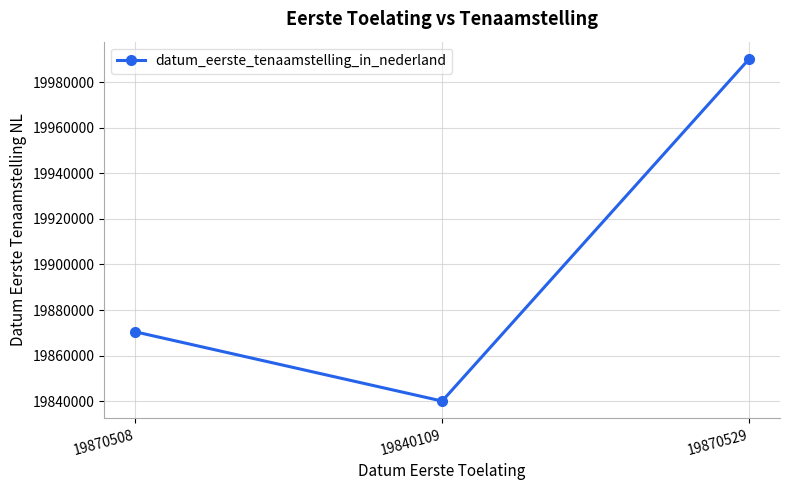

How many values are between 19840109 and 19990210?

3